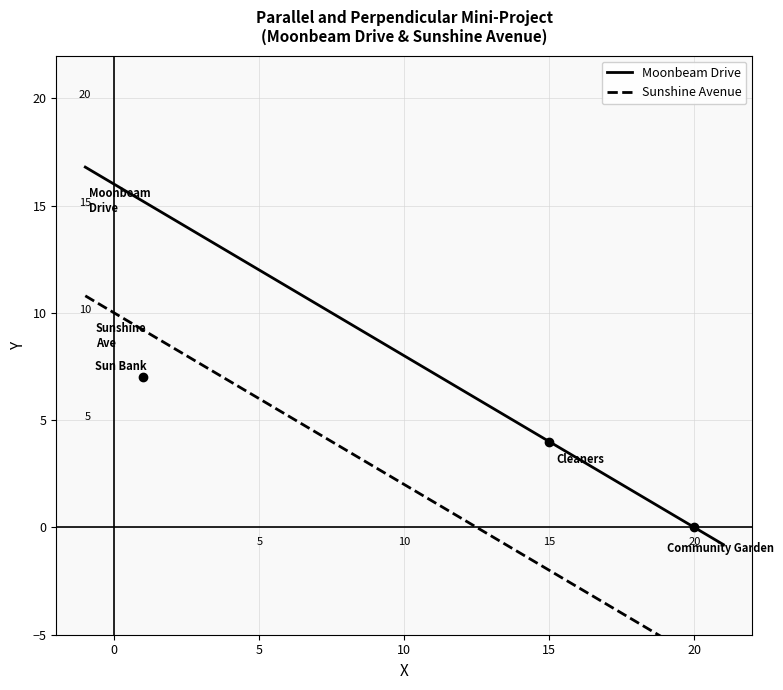

Between 7 and 14, which series saw the biggest shift?

Moonbeam Drive